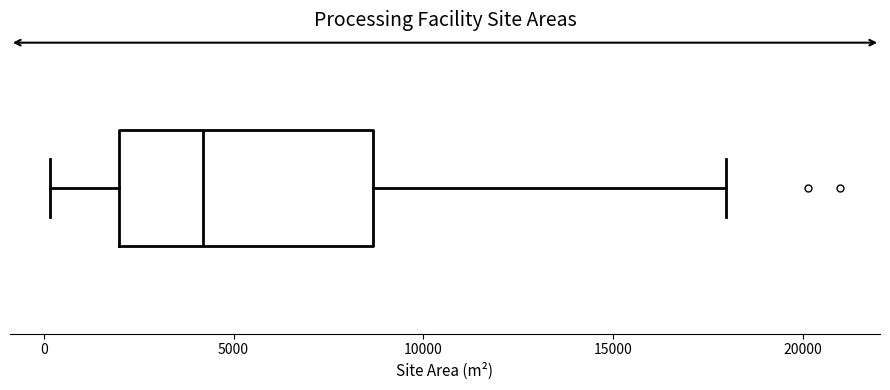

Read this box plot against the x-axis: the position of the median line, the range covered by the box, and the ends of both whiskers. The values are not printed on the chart, so give them approximately, as read against the axis.

median 4000, box 2000 to 8500, whiskers 0 to 18000